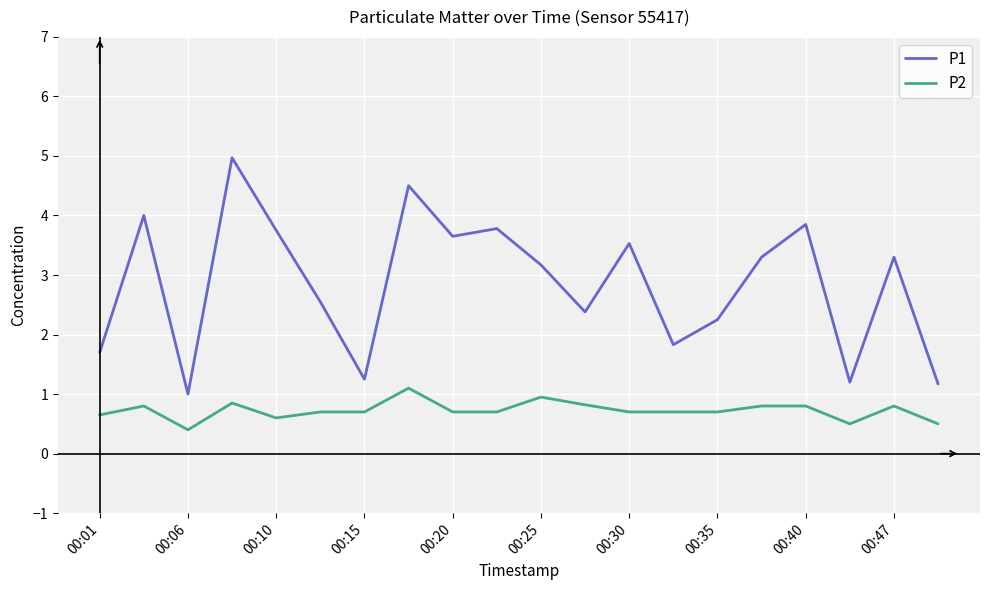

Rank the series by their maximum value, from lowest to highest.

P2, P1